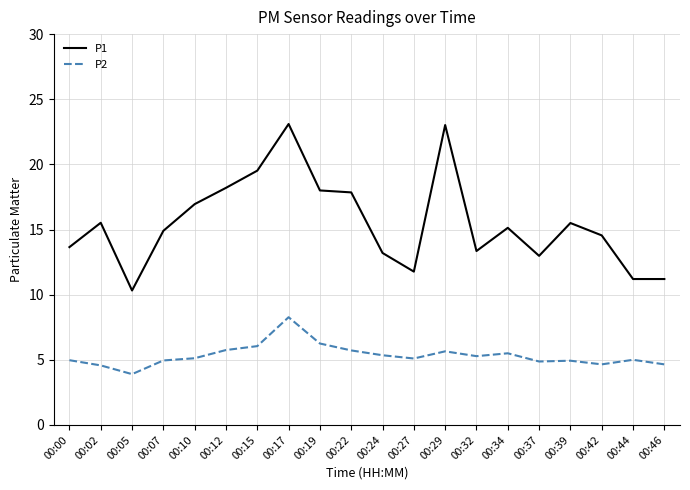

At which label does P2 reach its minimum?

00:05